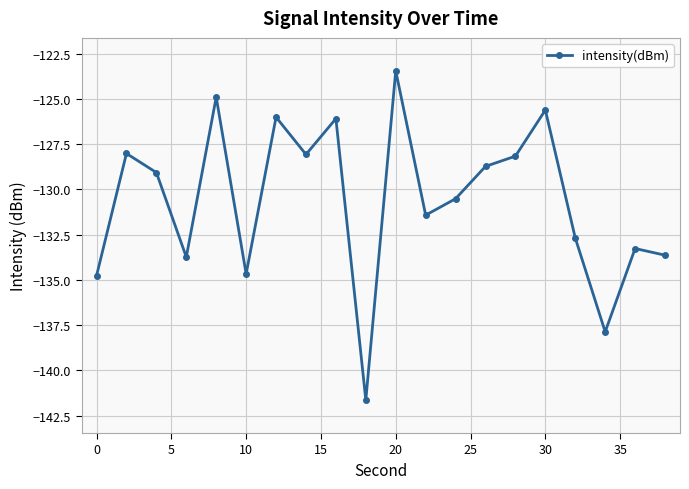

What is the minimum value shown in the chart?

-141.6